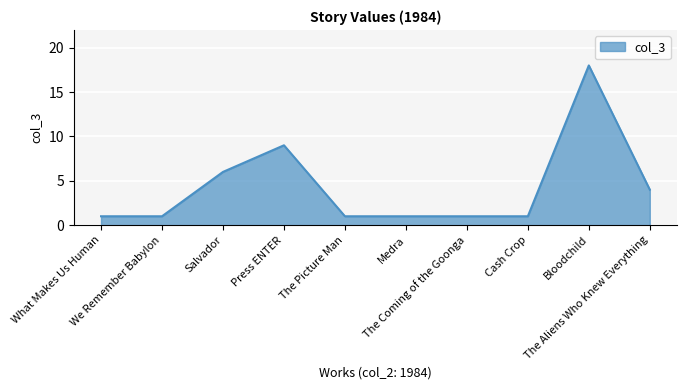

What is the difference between the maximum and minimum values?

17